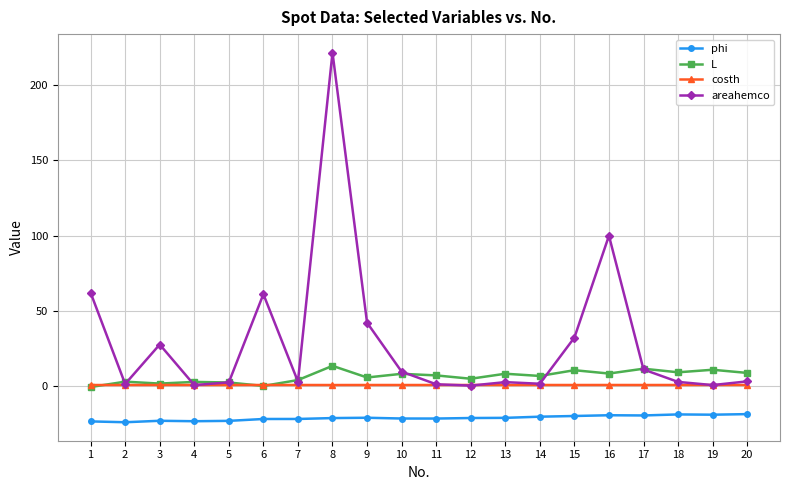

What is the average value of the phi series?

-21.0